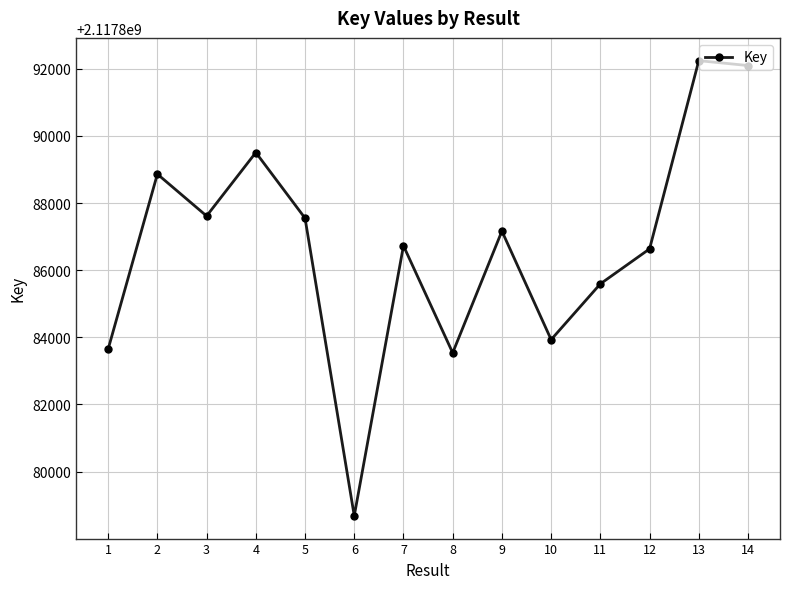

Is this an area chart (filled region under the line)?

No